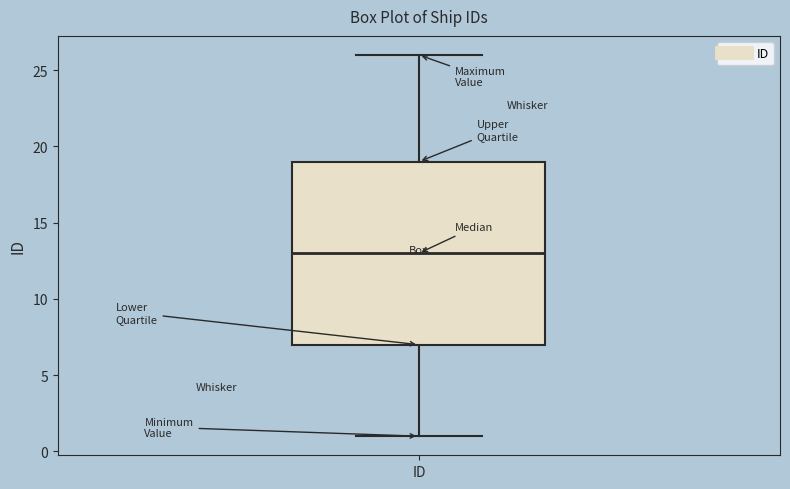

Read this box plot against the y-axis: the position of the median line, the range covered by the box, and the ends of both whiskers. The values are not printed on the chart, so give them approximately, as read against the axis.

median 13, box 7 to 19, whiskers 1 to 26